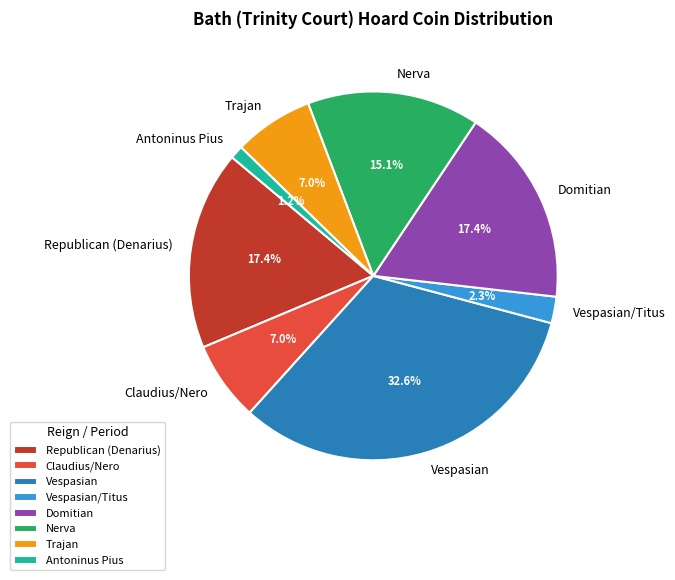

How many segments does this pie chart have?

8